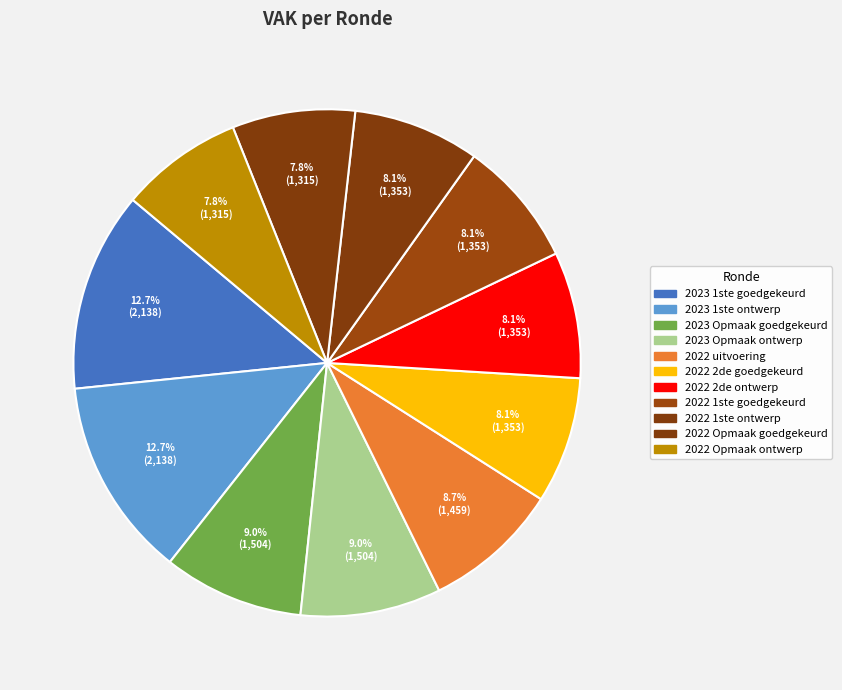

How many slices are in this pie chart?

11